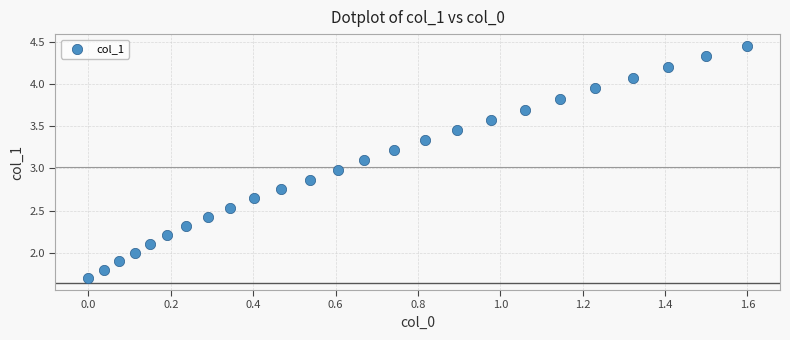

What is the range of X values (max minus min)?

1.6